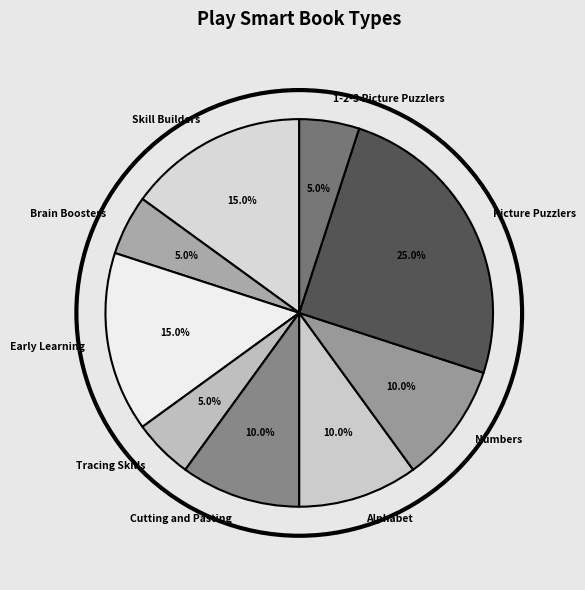

To the nearest percent, what is the difference between the largest and smallest slice percentages?

20%